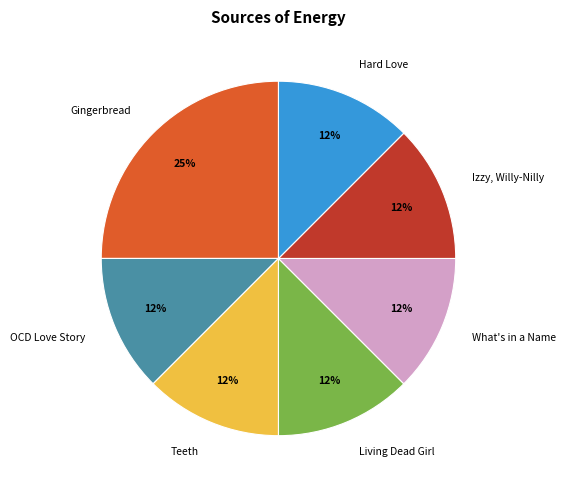

To the nearest percent, what is the combined percentage of Izzy, Willy-Nilly and OCD Love Story?

25%